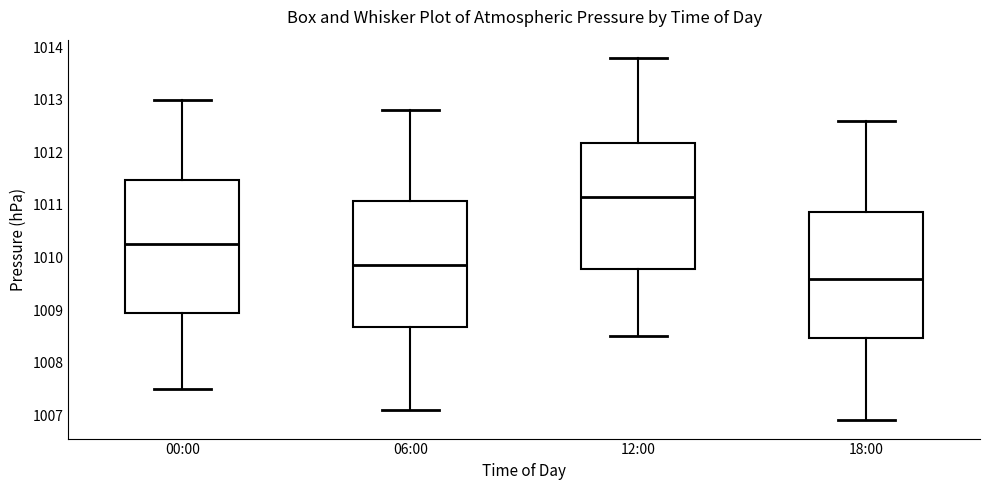

Which box has the lowest median line?

18:00